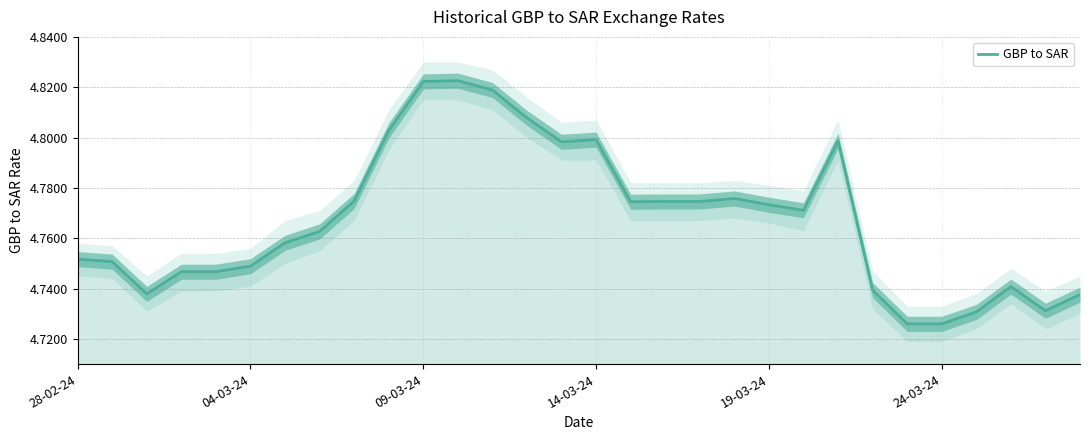

How many lines are shown in the chart?

1